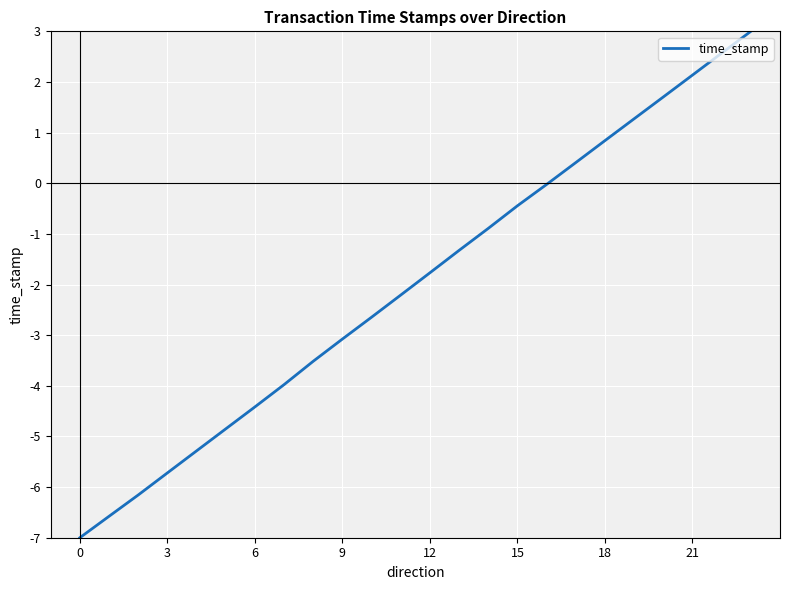

What is the greatest value displayed?

3.0